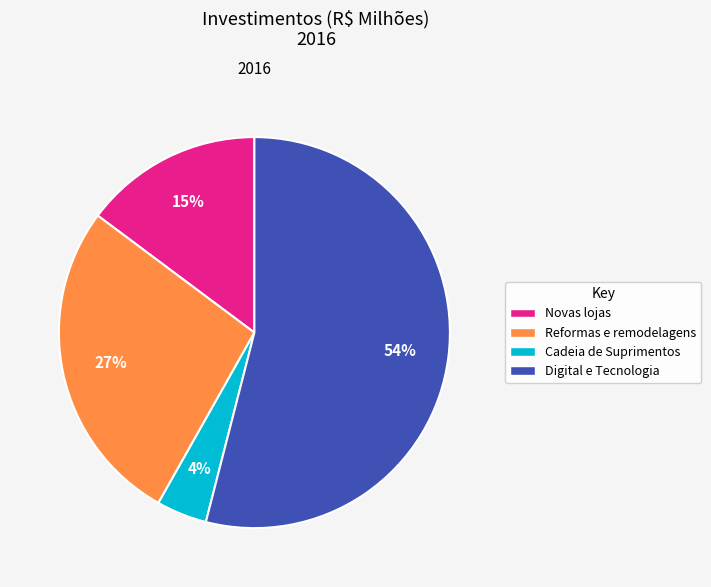

Is it true that Novas lojas is 15% of the pie?

True